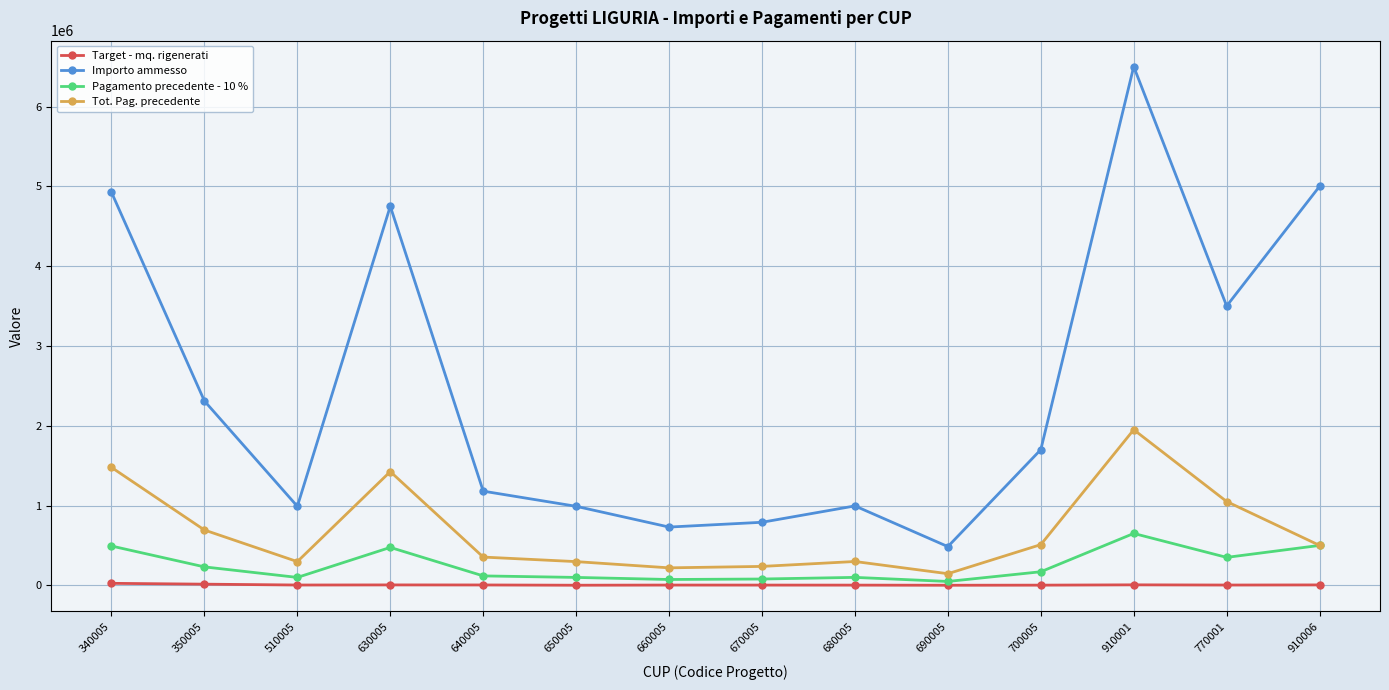

What is the label of the 12th point from the right?

510005